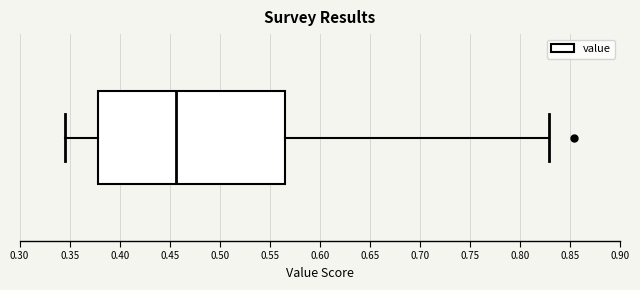

Transcribe this box plot: give where the median line is, the range the box spans, and where the two whiskers end, as read against the x-axis. The values are not printed on the chart, so give them approximately, as read against the axis.

median 0.455, box 0.380 to 0.565, whiskers 0.345 to 0.830